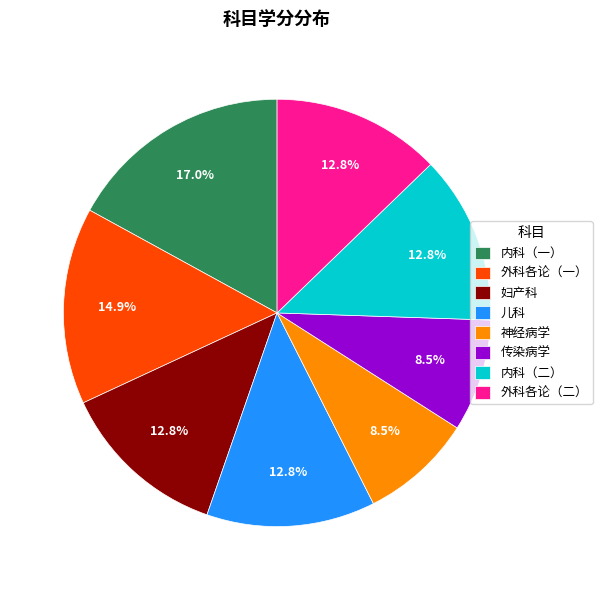

How many slices are in this pie chart?

8